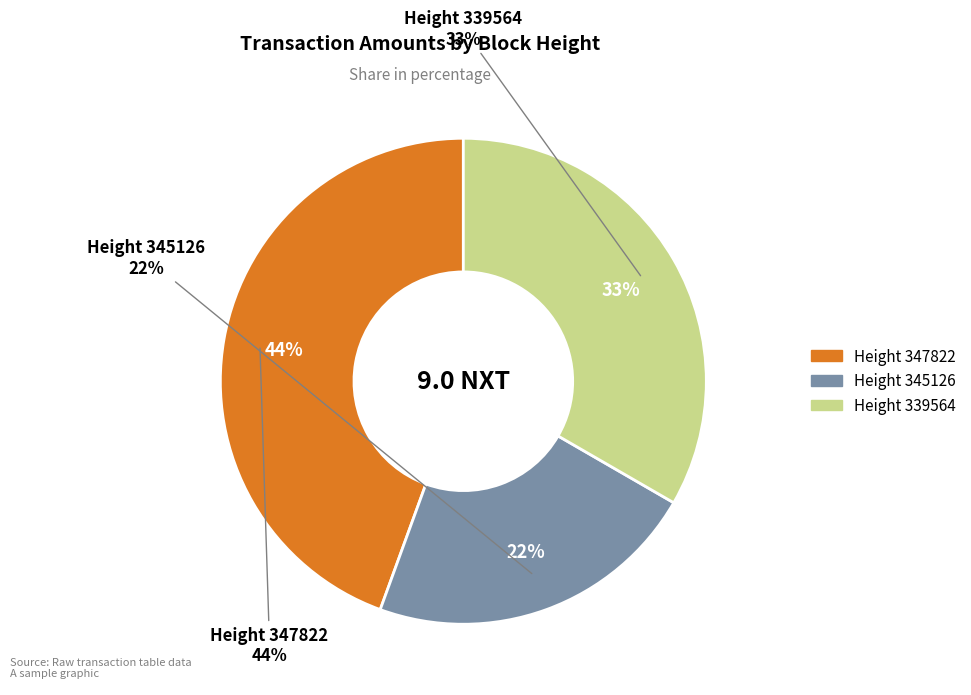

Rank the categories by value from highest to lowest.

347822, 339564, 345126